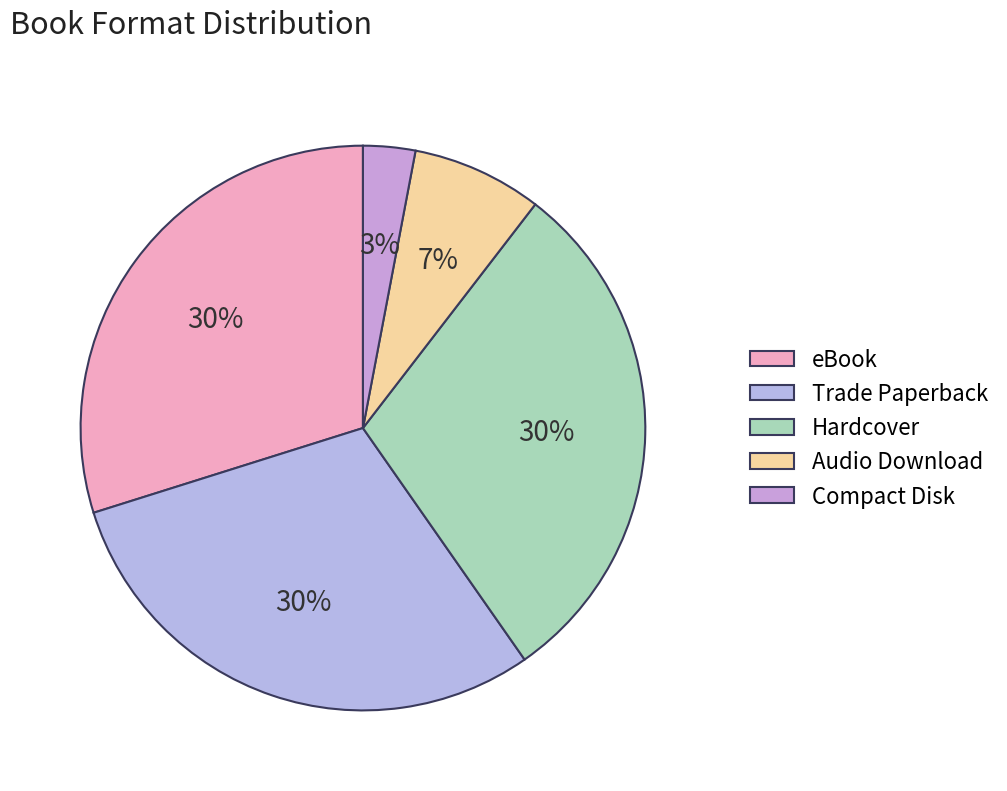

Is eBook the majority of the pie?

No